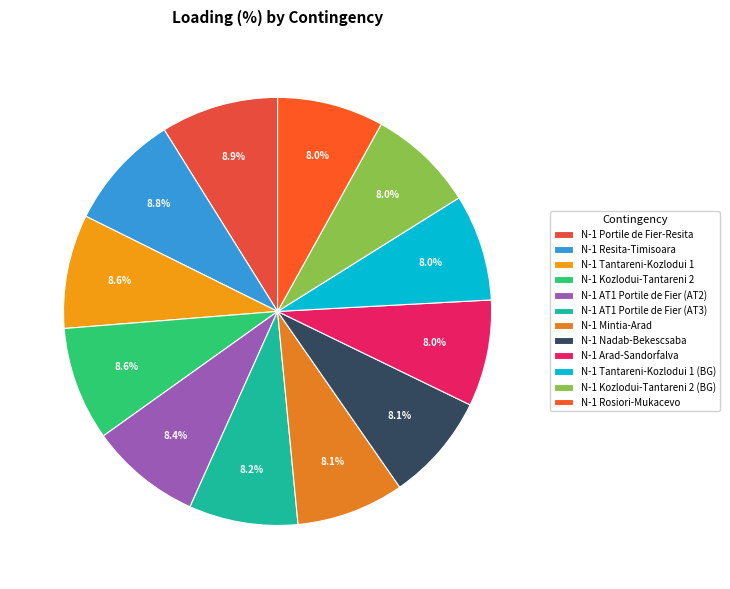

How many segments does this pie chart have?

12